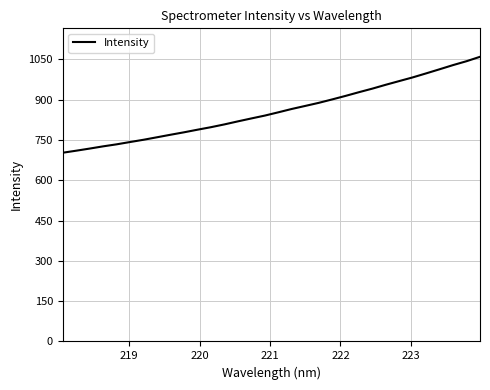

What is the greatest value displayed?

1059.2